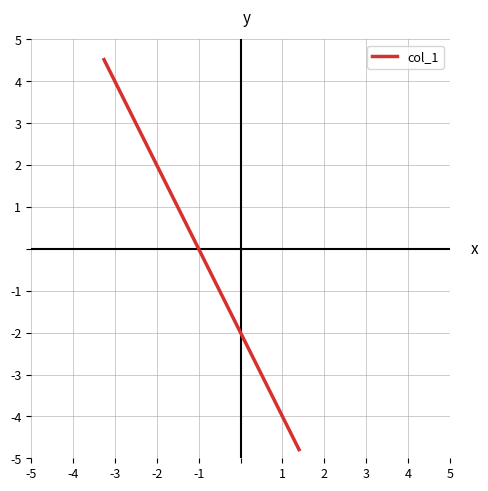

What is the difference between the maximum and minimum values?

9.3